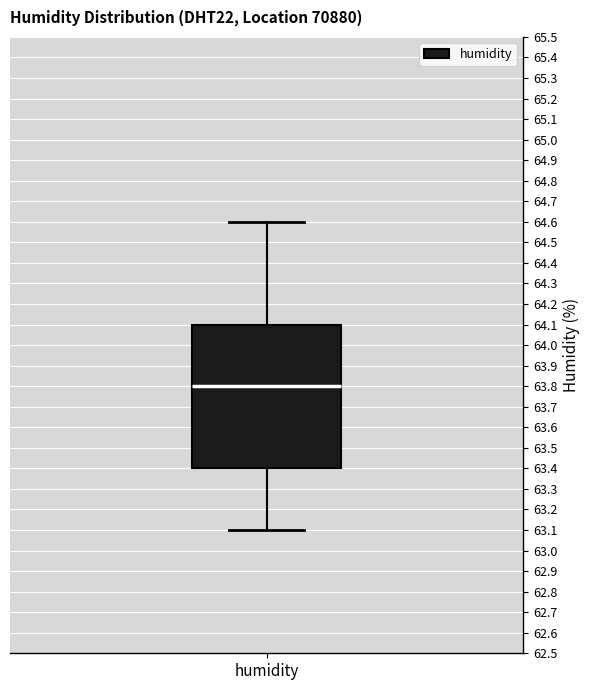

Transcribe this box plot: give where the median line is, the range the box spans, and where the two whiskers end, as read against the y-axis. The values are not printed on the chart, so give them approximately, as read against the axis.

median 63.8, box 63.4 to 64.1, whiskers 63.1 to 64.6